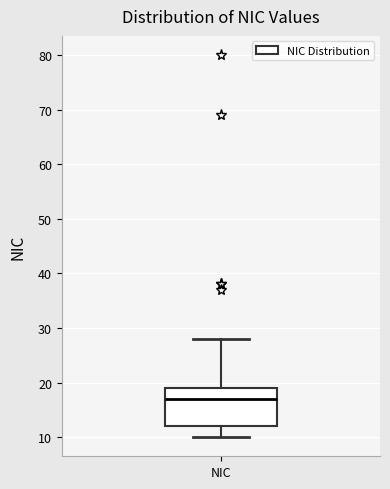

Where is the upper edge of the box for NIC on the y-axis? The values are not printed on the chart, so give them approximately, as read against the axis.

19